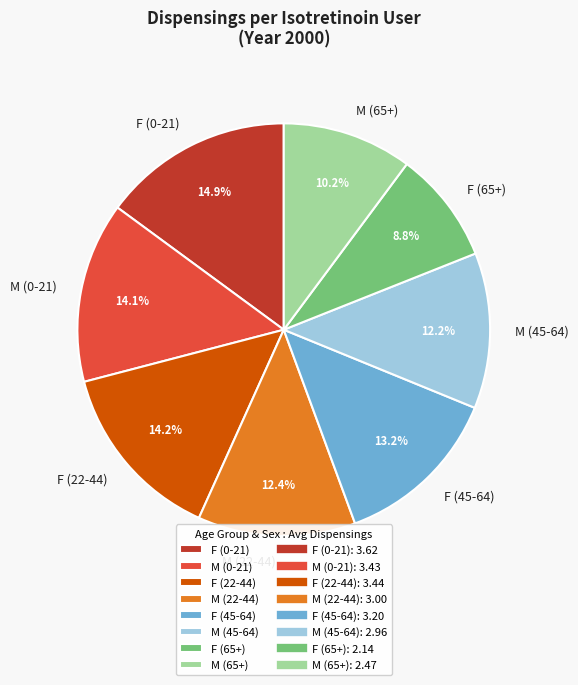

Which slice is the largest?

F (0-21)